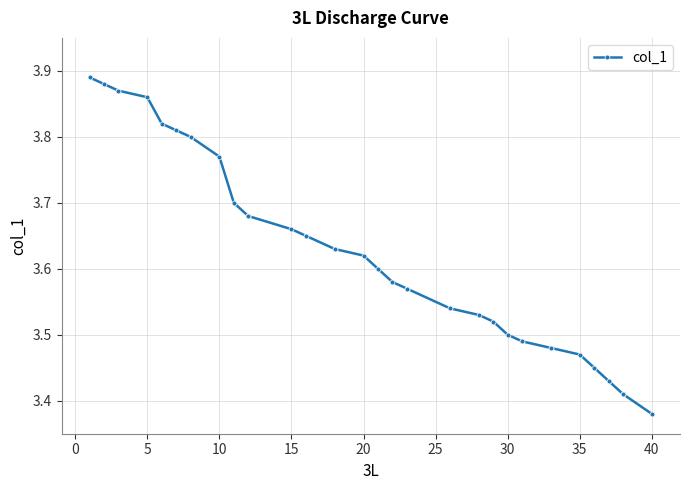

Does the chart display data point markers on the line(s)?

Yes